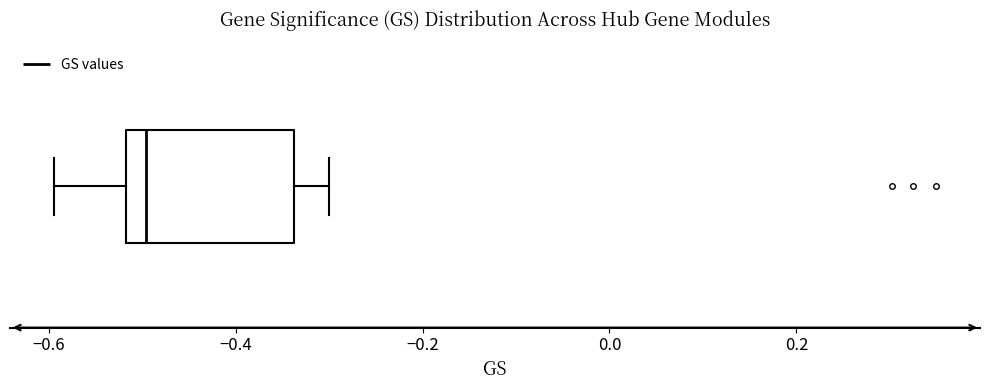

Transcribe this box plot: give where the median line is, the range the box spans, and where the two whiskers end, as read against the x-axis. The values are not printed on the chart, so give them approximately, as read against the axis.

median -0.50, box -0.52 to -0.34, whiskers -0.60 to -0.30